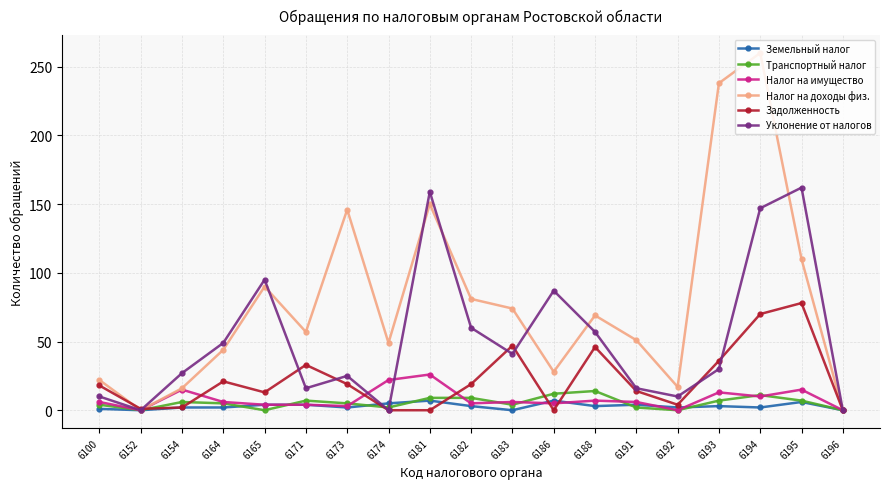

What is the highest value of the Уклонение от налогов series?

162